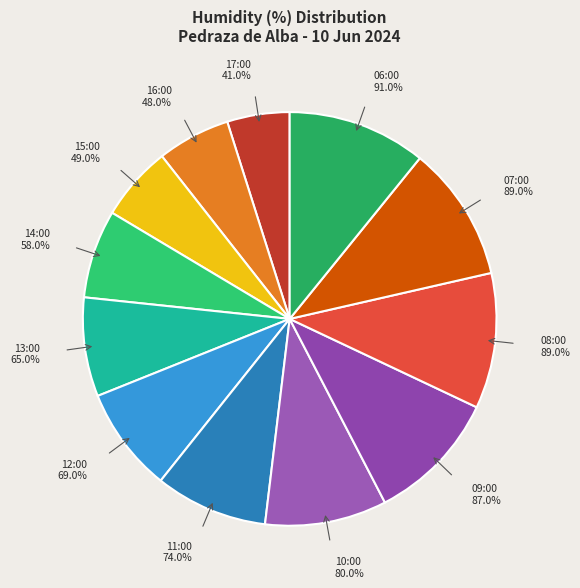

Does 14:00 represent more than half of the total?

No